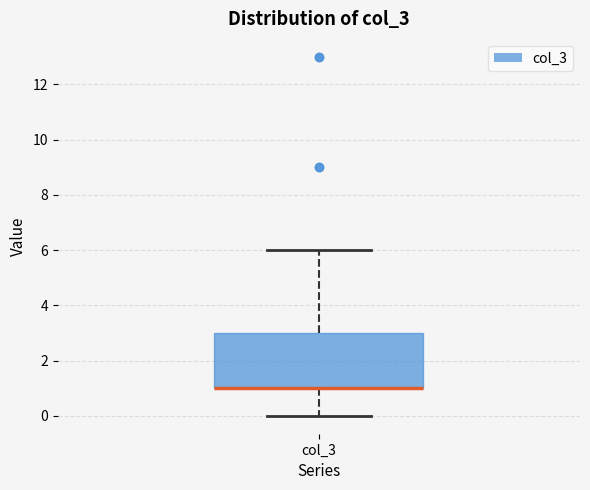

Transcribe this box plot: give where the median line is, the range the box spans, and where the two whiskers end, as read against the y-axis. The values are not printed on the chart, so give them approximately, as read against the axis.

median 1 (drawn on the box's lower edge), box 1 to 3, whiskers 0 to 6